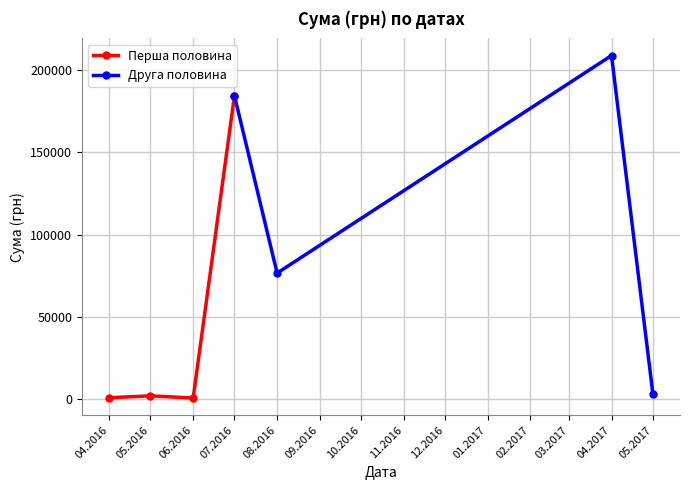

True or false: Перша половина has more than 2 points higher than both neighbors.

False